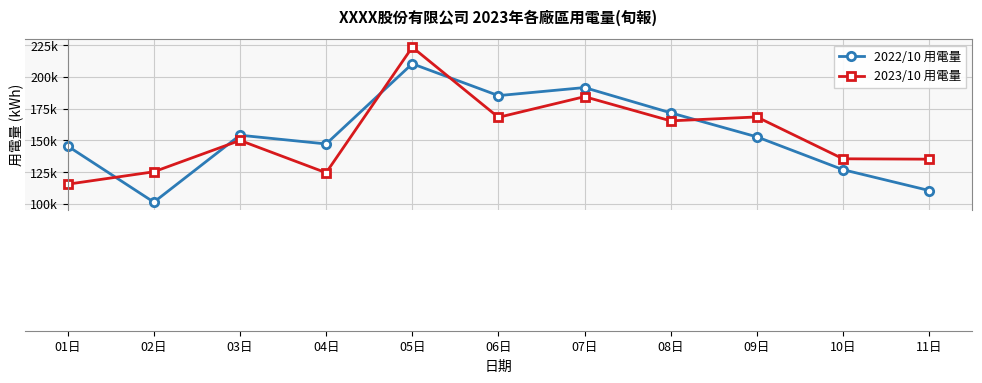

What is the spread (max minus min) of values at 02日?

23963.5